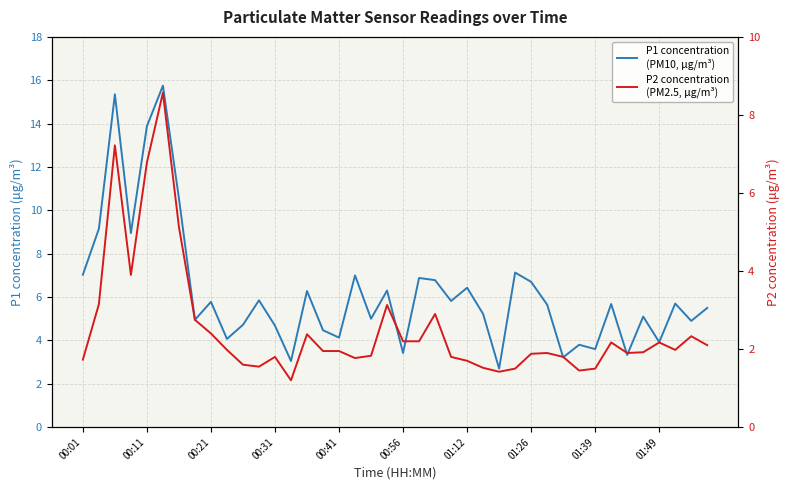

True or false: P1 concentration
(PM10, μg/m³) and P2 concentration
(PM2.5, μg/m³) intersect in this chart.

False